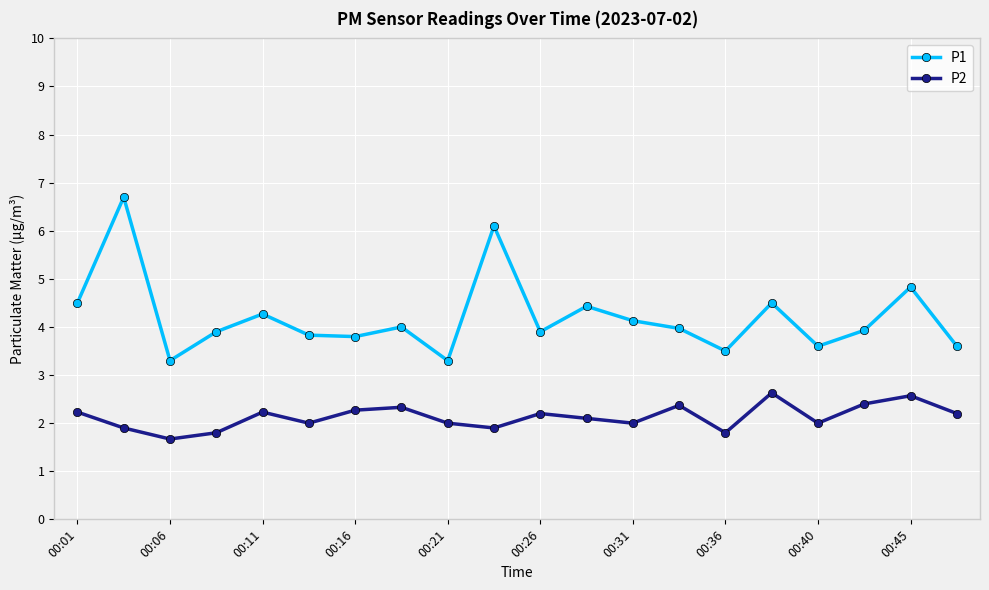

What is the smallest value displayed?

1.7